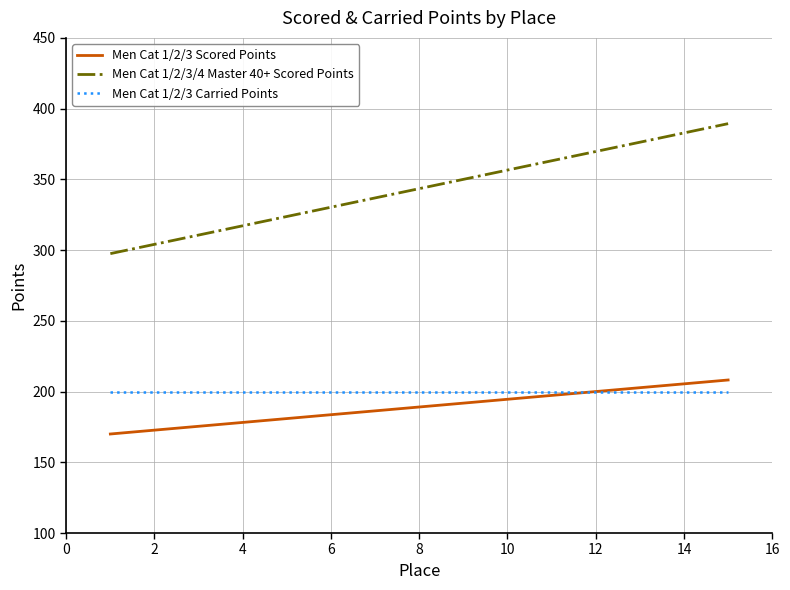

What is the maximum value shown in the chart?

389.4